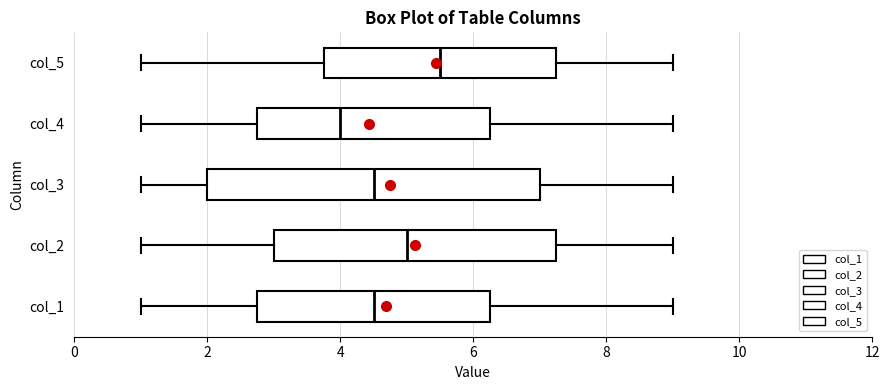

Which box's median line is the furthest to the right?

col_5